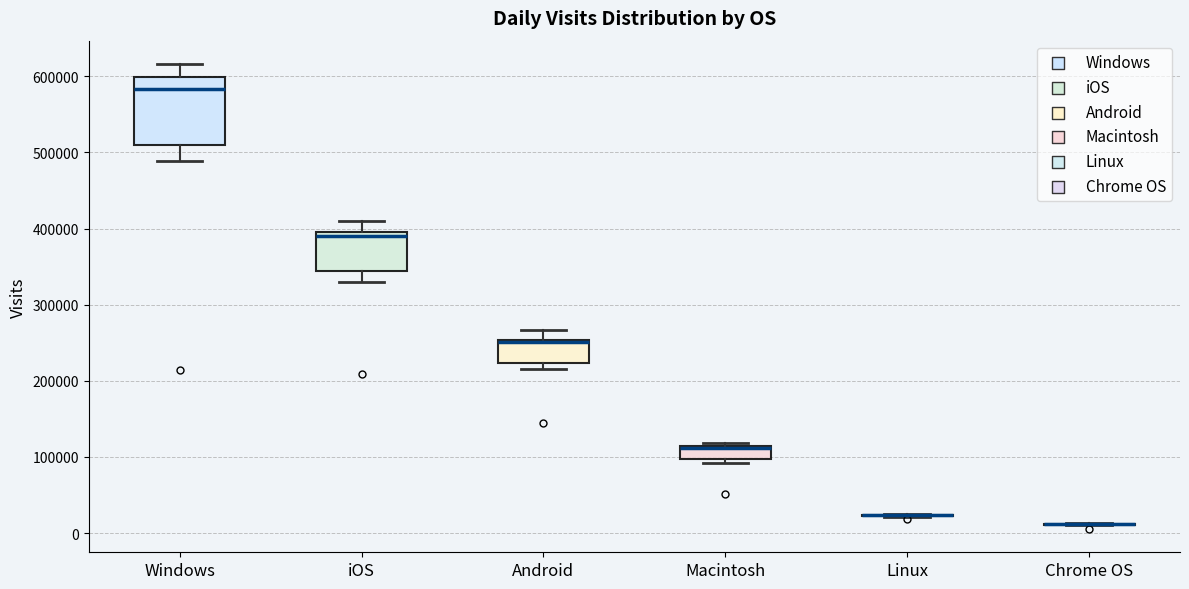

Comparing the boxes themselves (not the whiskers), which one is the tallest?

Windows